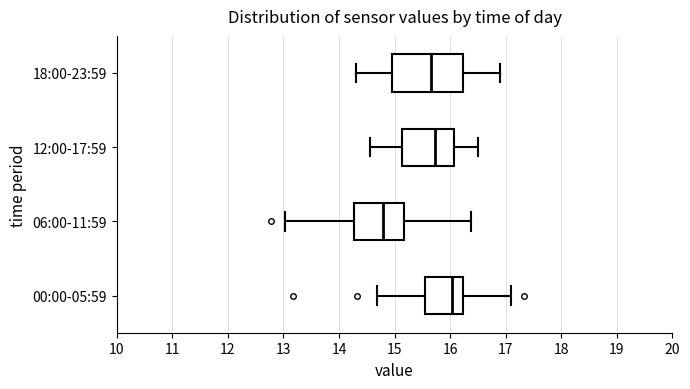

Reading bottom to top, transcribe this box plot: for each box, give where its median line is, the range the box spans, and where its two whiskers end, as read against the x-axis. The values are not printed on the chart, so give them approximately, as read against the axis.

00:00-05:59: median 16.0, box 15.5 to 16.2, whiskers 14.7 to 17.1
06:00-11:59: median 14.8, box 14.3 to 15.2, whiskers 13.0 to 16.4
12:00-17:59: median 15.7, box 15.1 to 16.1, whiskers 14.6 to 16.5
18:00-23:59: median 15.7, box 15.0 to 16.2, whiskers 14.3 to 16.9